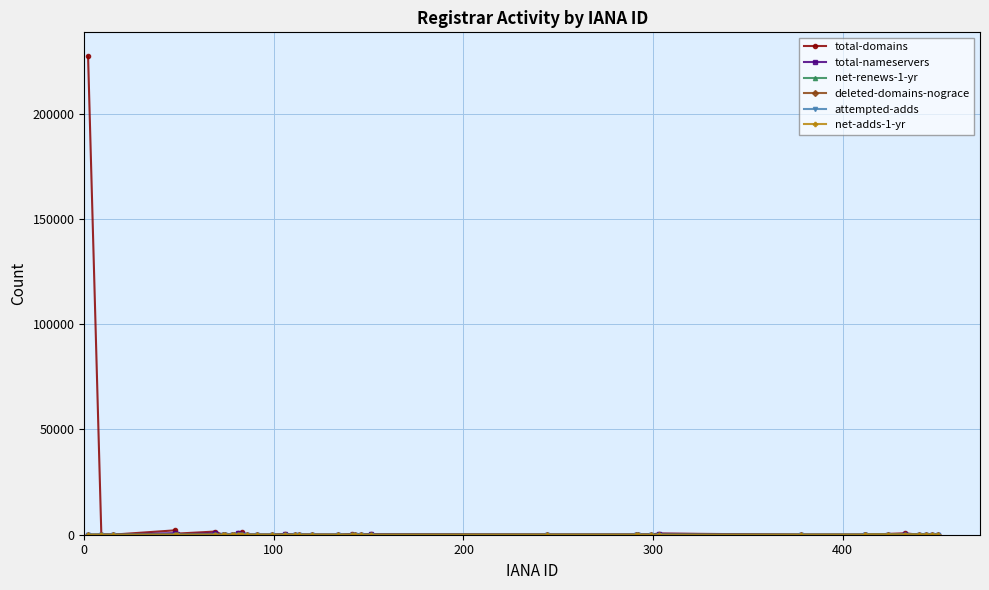

Which series has the widest spread of values?

total-domains